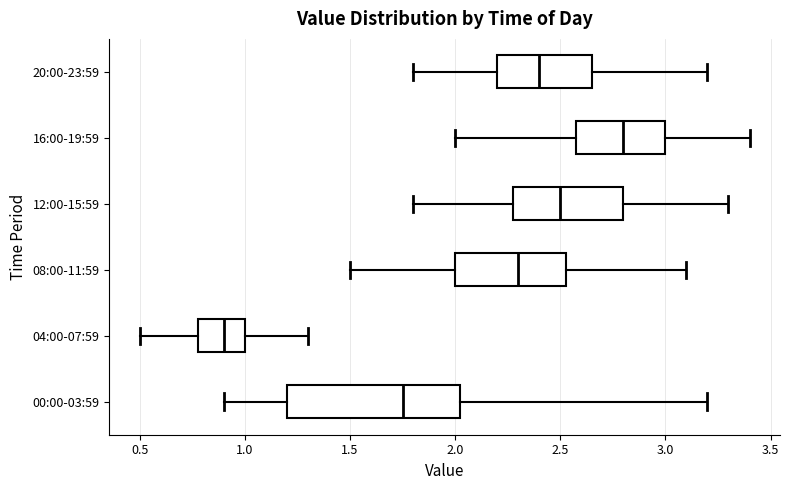

Reading bottom to top, read every box against the x-axis: the position of its median line, the range the box covers, and the ends of its whiskers. The values are not printed on the chart, so give them approximately, as read against the axis.

00:00-03:59: median 1.75, box 1.20 to 2.05, whiskers 0.90 to 3.20
04:00-07:59: median 0.90, box 0.80 to 1.00, whiskers 0.50 to 1.30
08:00-11:59: median 2.30, box 2.00 to 2.55, whiskers 1.50 to 3.10
12:00-15:59: median 2.50, box 2.30 to 2.80, whiskers 1.80 to 3.30
16:00-19:59: median 2.80, box 2.60 to 3.00, whiskers 2.00 to 3.40
20:00-23:59: median 2.40, box 2.20 to 2.65, whiskers 1.80 to 3.20